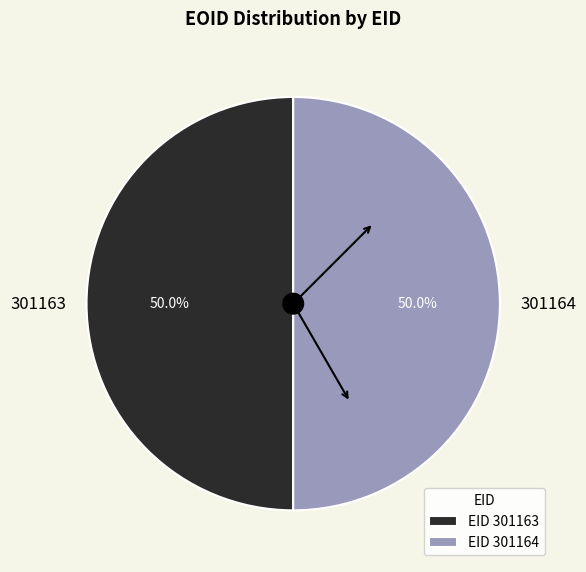

How many segments does this pie chart have?

2